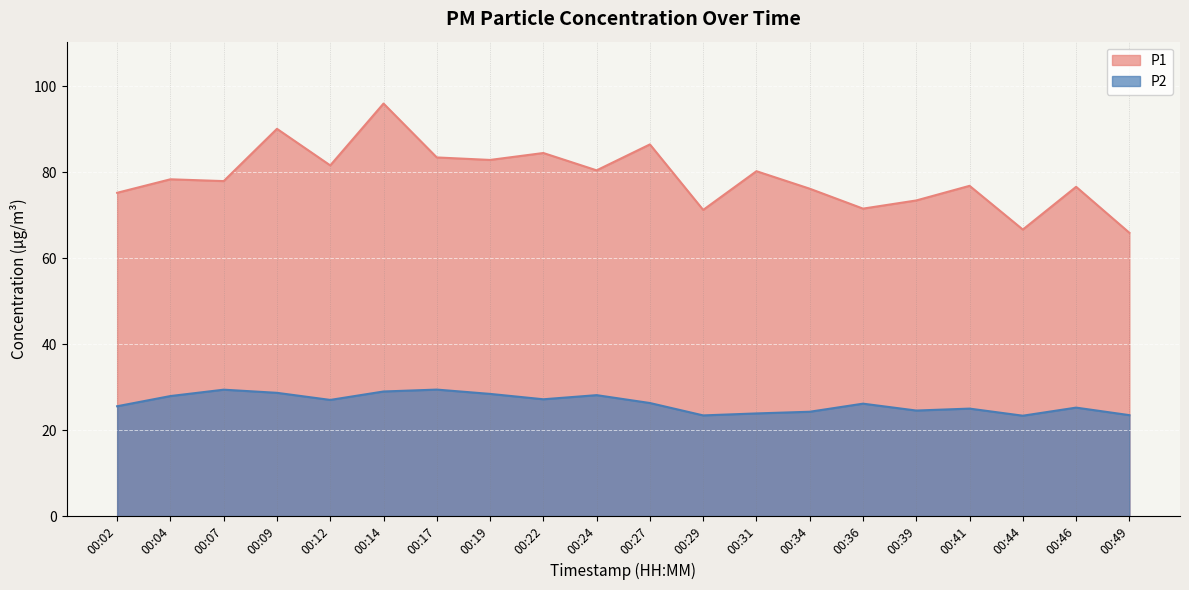

Which label corresponds to the smallest value in the chart?

00:44